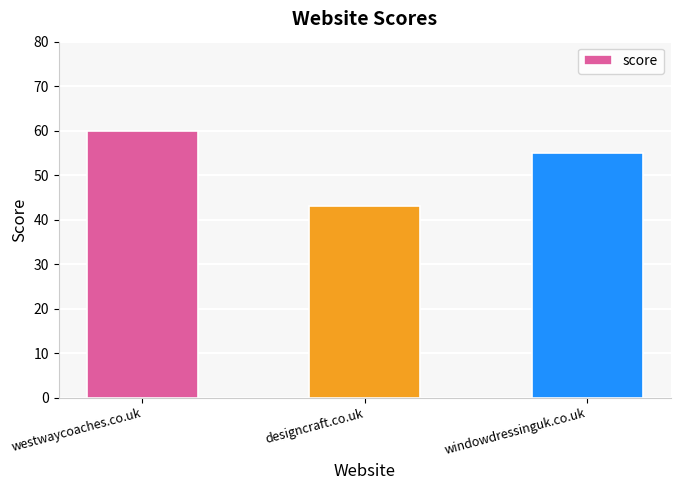

Reading left to right, list all the values displayed in this chart.

60	43	55